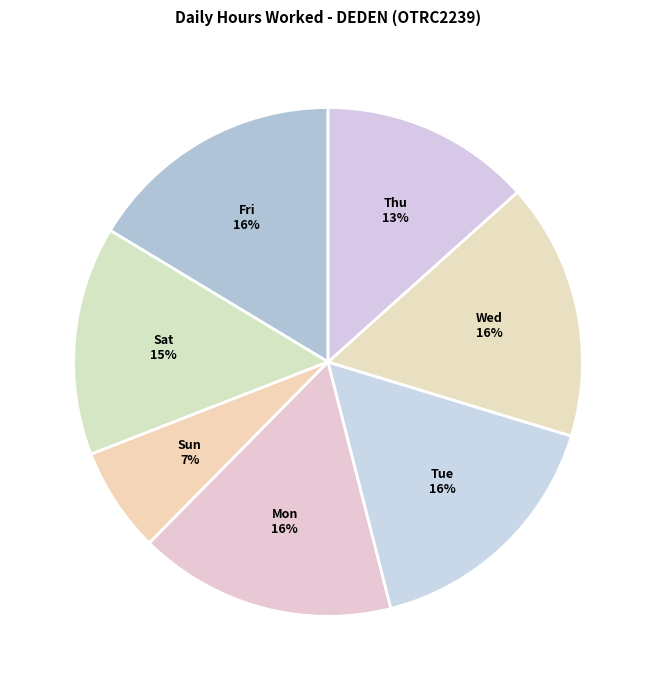

What percentage is the Wed slice, to the nearest percent?

16%